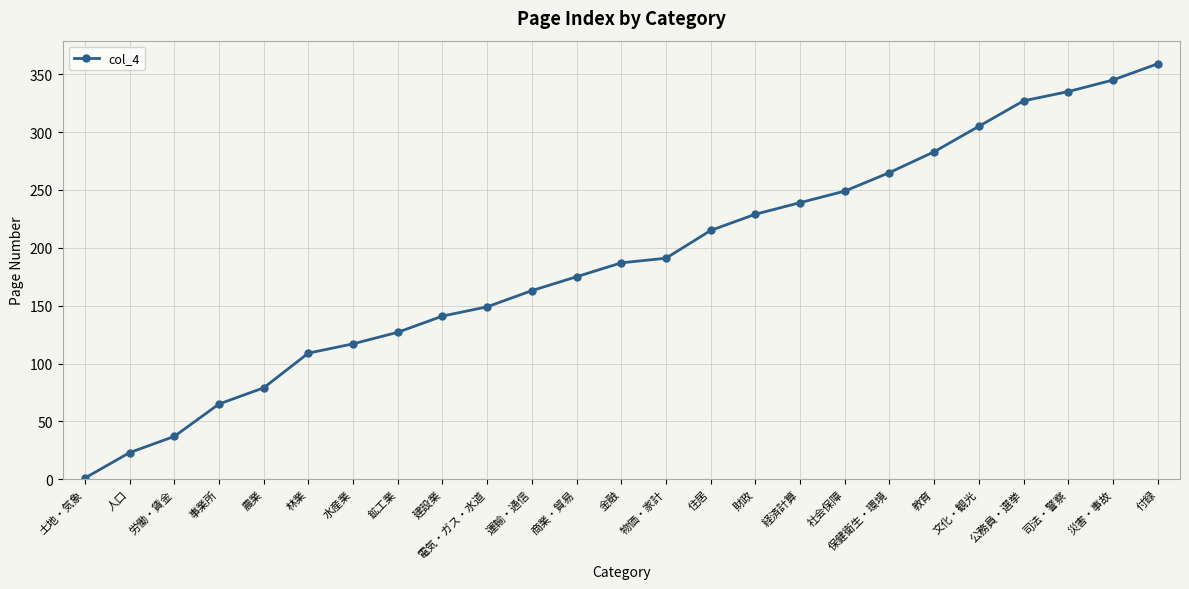

True or false: the data shows 170 at 付録.

False